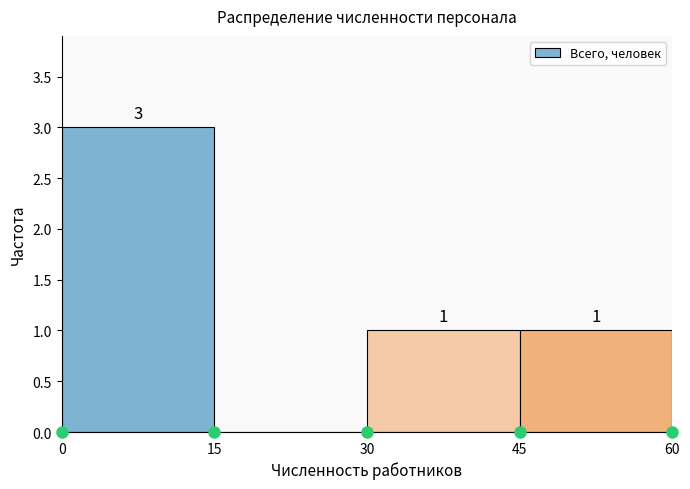

Over which range of the x-axis is the bar tallest?

0 to 15